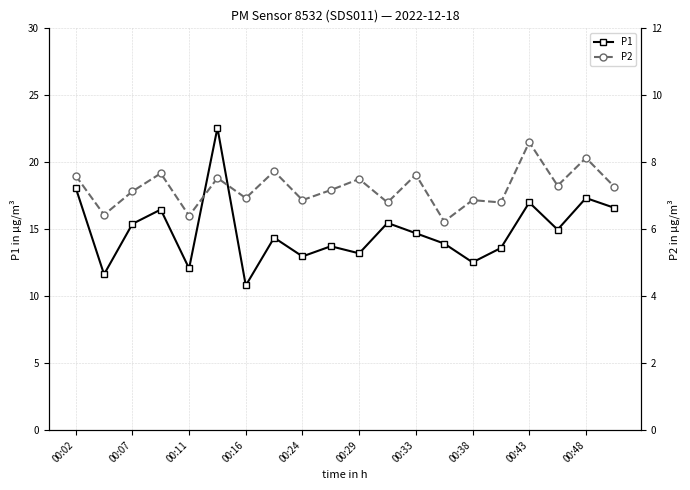

In P1, how many points are higher than both neighbors (excluding endpoints)?

7